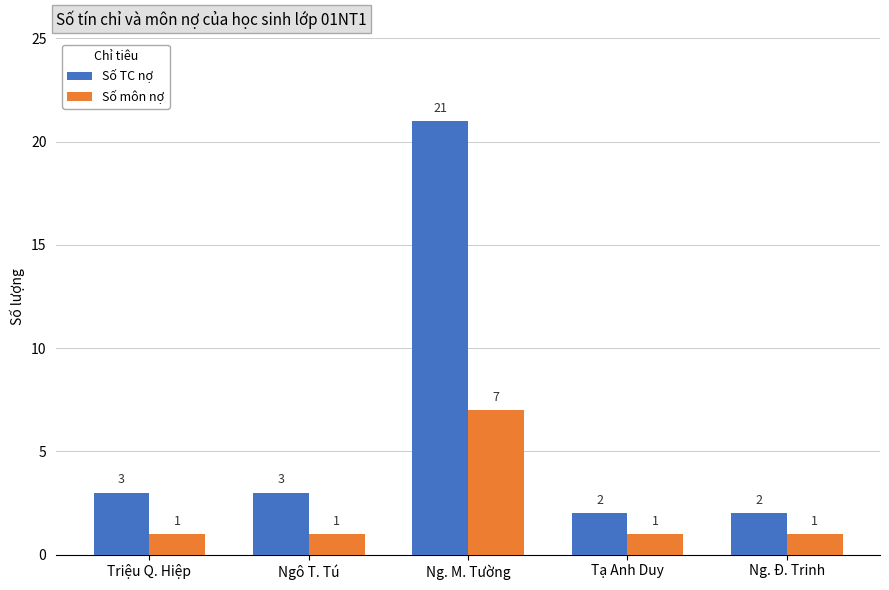

What is the difference between the second highest and second lowest values in the Số TC nợ series?

1